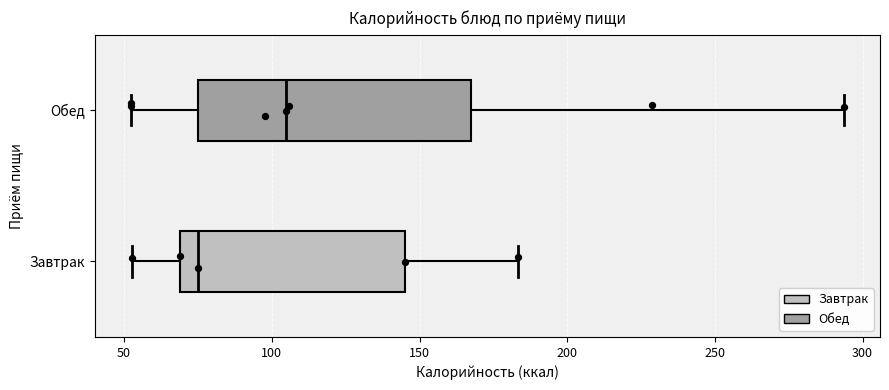

Reading bottom to top, read every box against the x-axis: the position of its median line, the range the box covers, and the ends of its whiskers. The values are not printed on the chart, so give them approximately, as read against the axis.

Завтрак: median 75, box 70 to 145, whiskers 55 to 185
Обед: median 105, box 75 to 165, whiskers 50 to 295